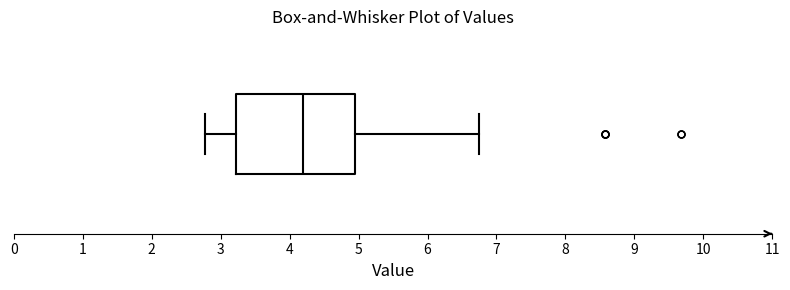

Transcribe this box plot: give where the median line is, the range the box spans, and where the two whiskers end, as read against the x-axis. The values are not printed on the chart, so give them approximately, as read against the axis.

median 4.2, box 3.2 to 5.0, whiskers 2.8 to 6.8